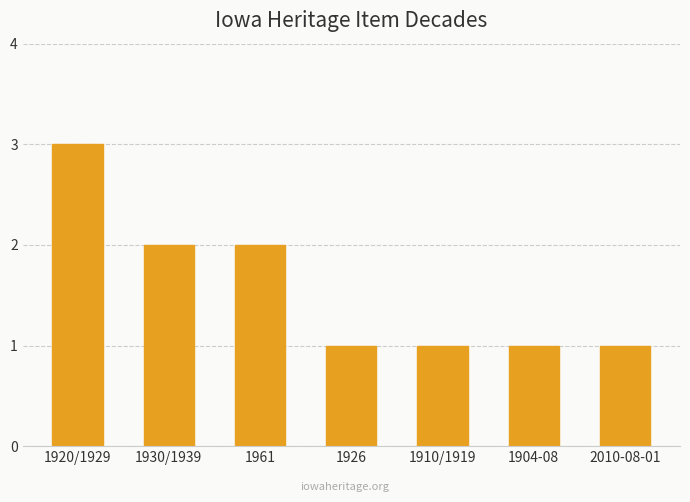

What is the label of the 3rd bar from the left?

1961